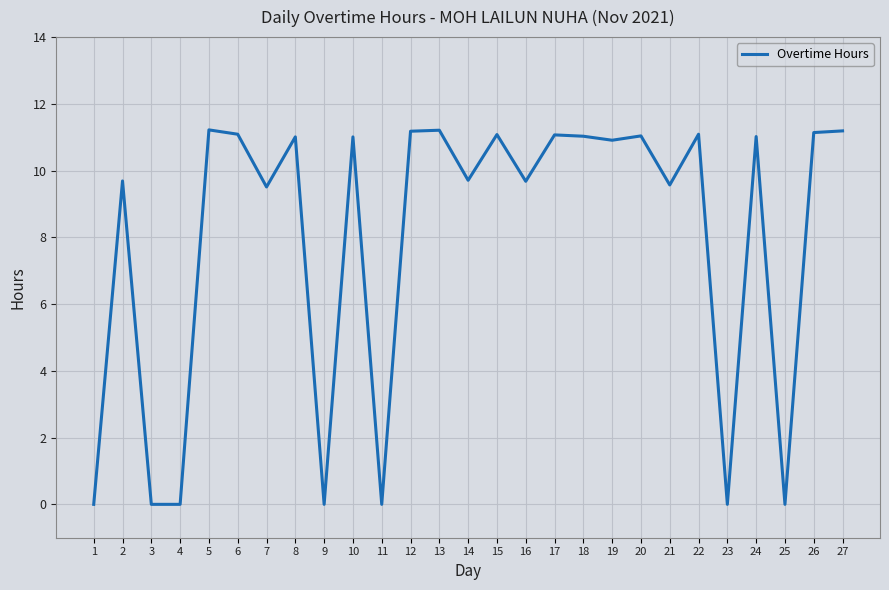

What is the change in value from 2 to 3?

-9.7